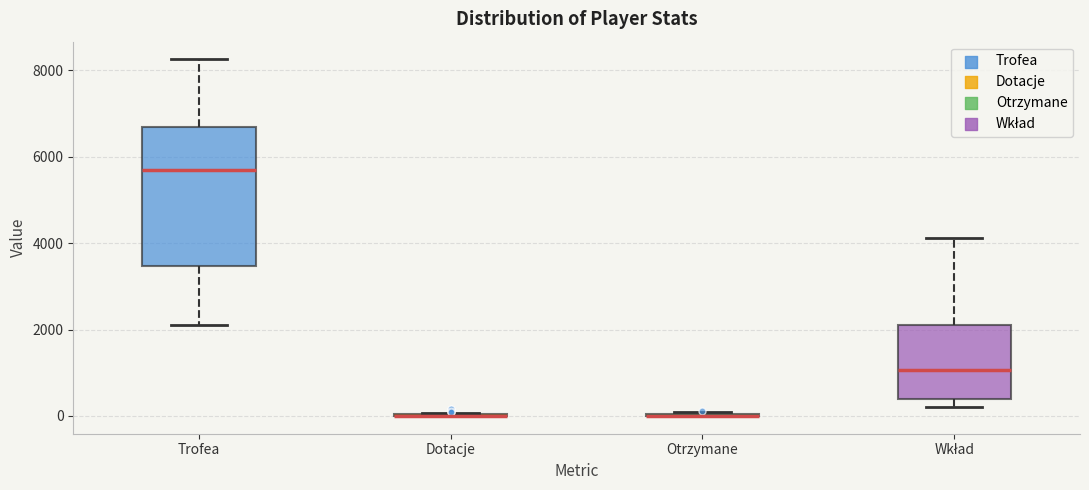

Reading left to right, transcribe this box plot: for each box, give where its median line is, the range the box spans, and where its two whiskers end, as read against the y-axis. The values are not printed on the chart, so give them approximately, as read against the axis.

Trofea: median 5600, box 3400 to 6600, whiskers 2200 to 8200
Dotacje: box collapsed to a line at 0, whiskers 0 to 0
Otrzymane: box collapsed to a line at 0, whiskers 0 to 200
Wkład: median 1000, box 400 to 2200, whiskers 200 to 4200